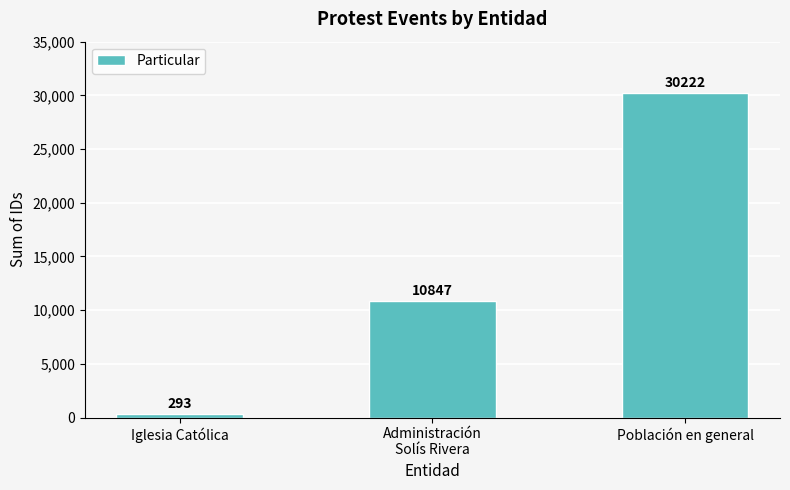

What is the value of the 1st bar from the left?

293